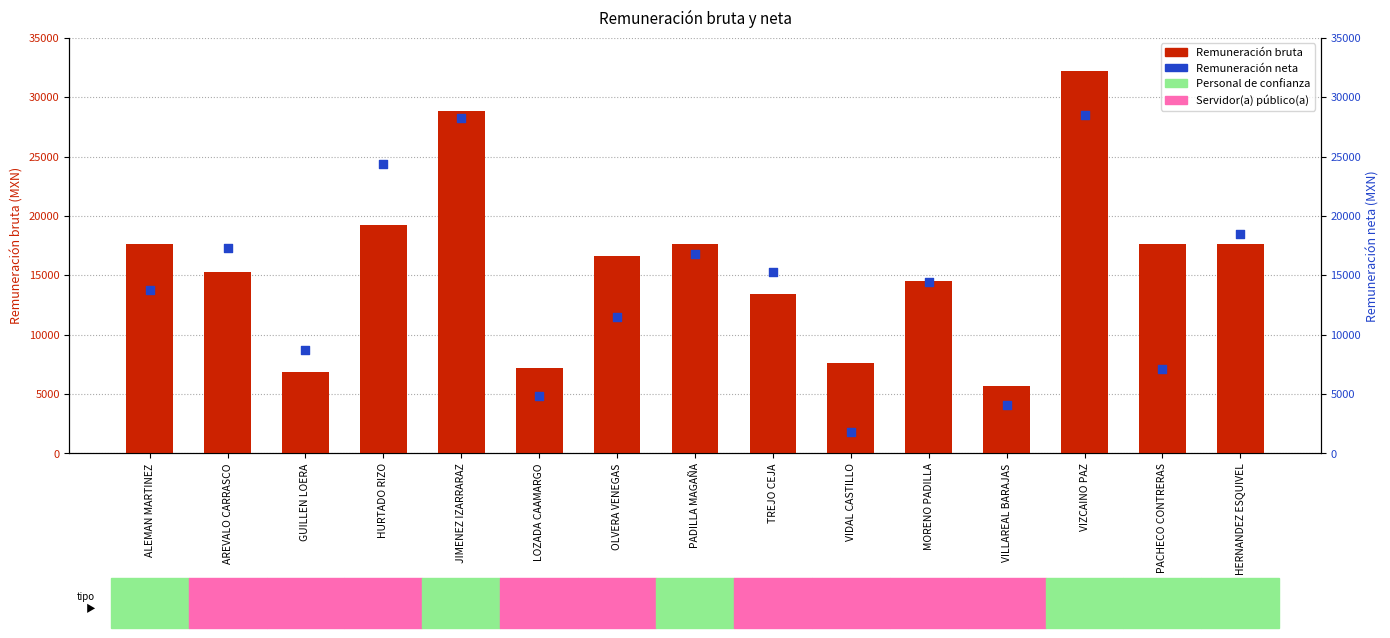

At how many categories does at least one series exceed 30906?

1